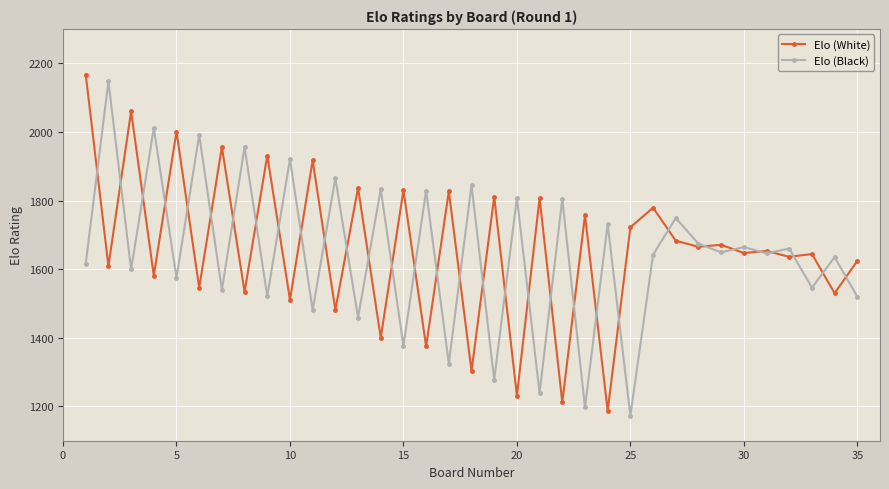

How many data points in Elo (White) are less than 1653?

17